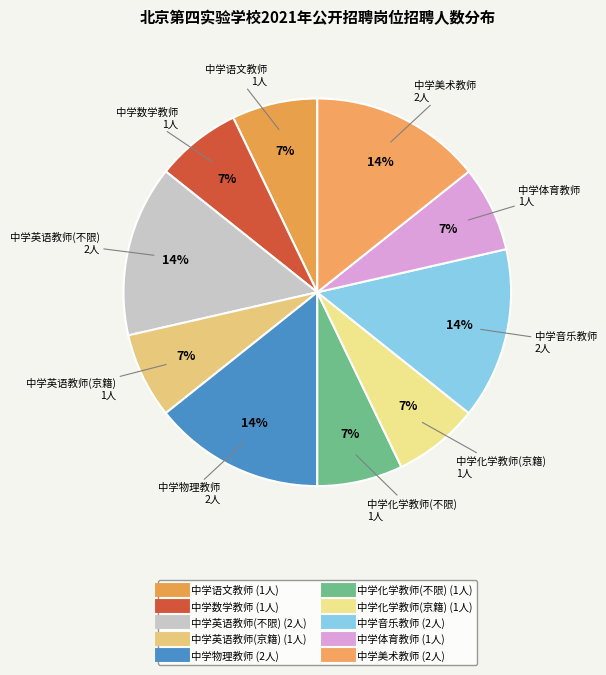

What percentage do 中学化学教师(京籍) and 中学体育教师 together represent?

14.3%